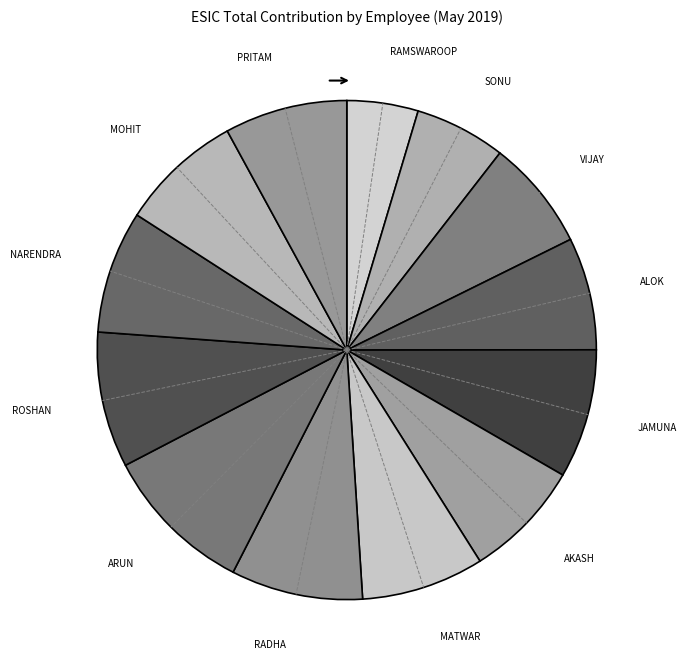

How many segments does this pie chart have?

13